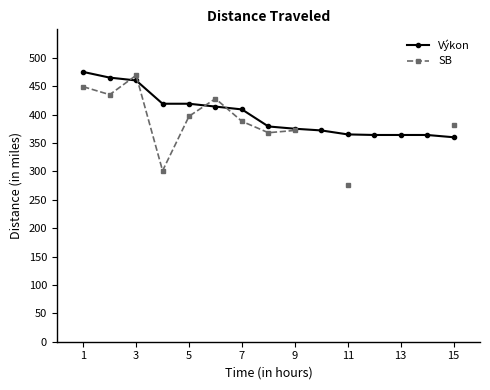

How many lines are shown in the chart?

2